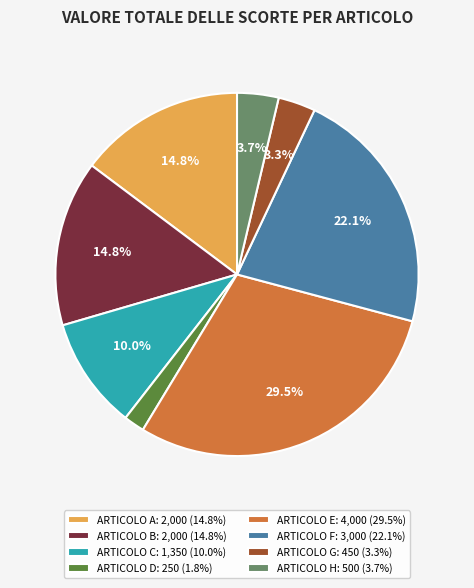

Which category has the smallest portion of the pie?

ARTICOLO D